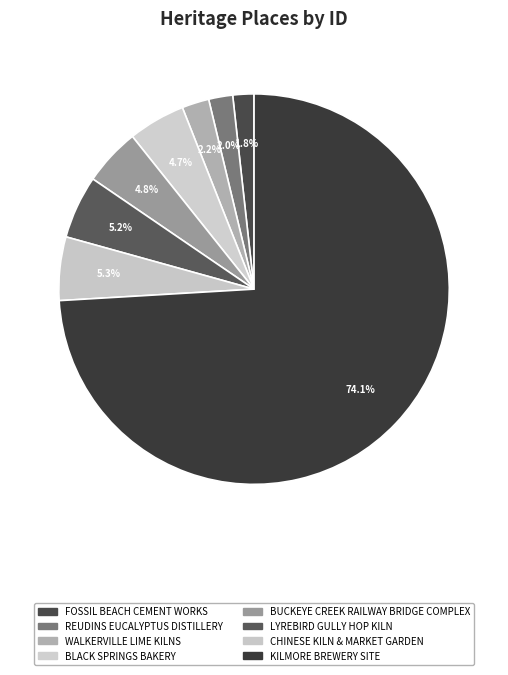

How many segments does this pie chart have?

8